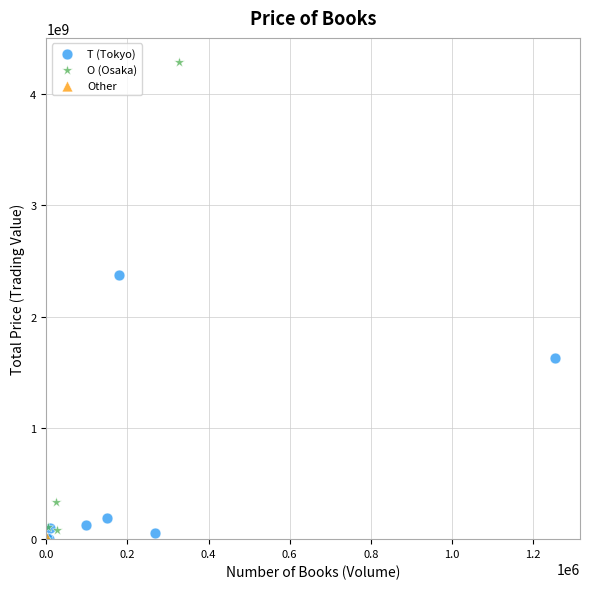

Which series contains the highest Y value?

O (Osaka)